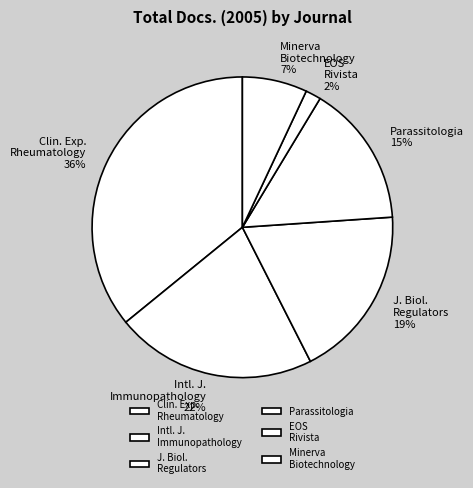

How many segments does this pie chart have?

6